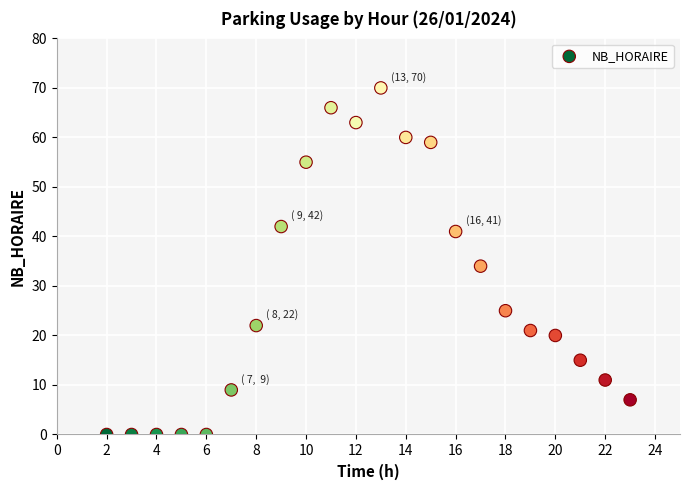

What Y value in the scatter plot is closest to 35?

34